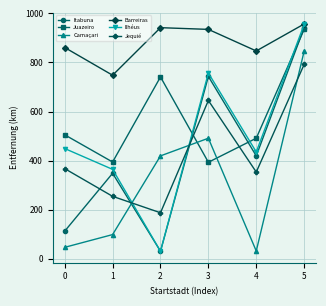

What value does the Jequié series have at 5?

792